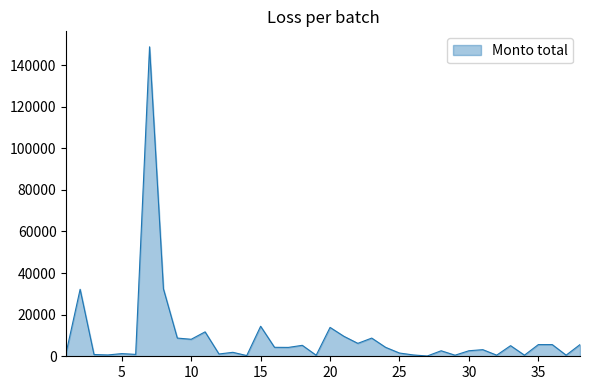

What is the difference between the maximum and minimum values?

148630.0